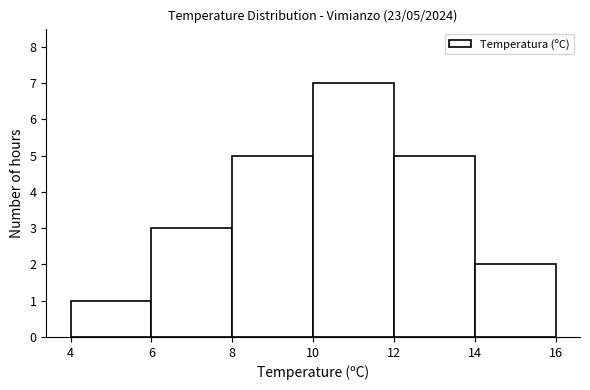

Which range on the x-axis has the tallest bar?

10 to 12